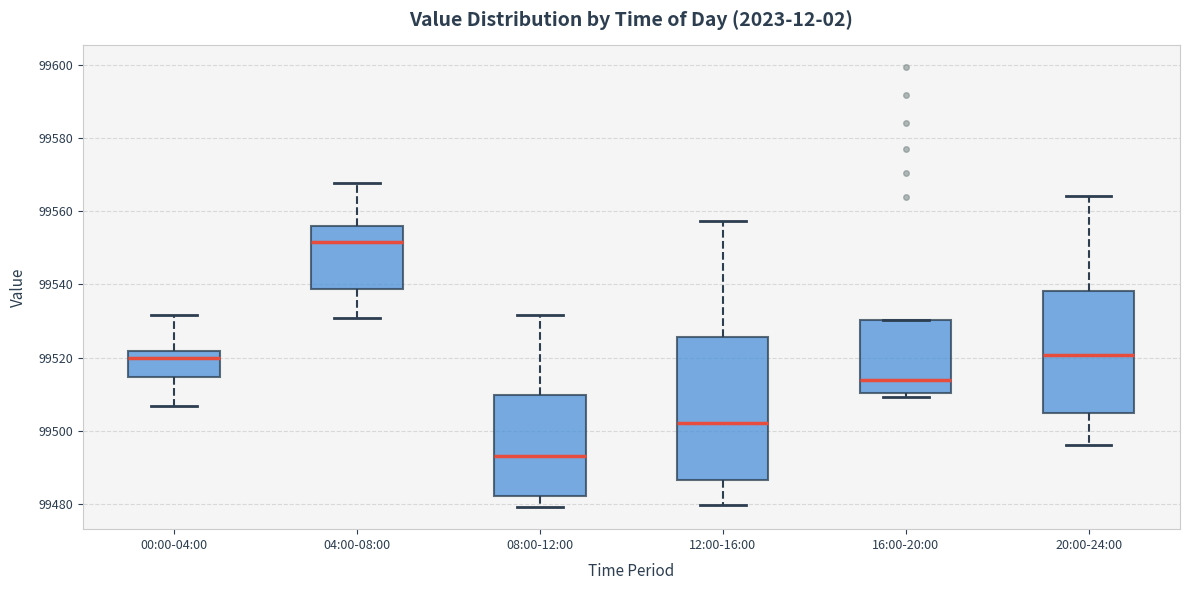

Which box has the highest median line?

04:00-08:00